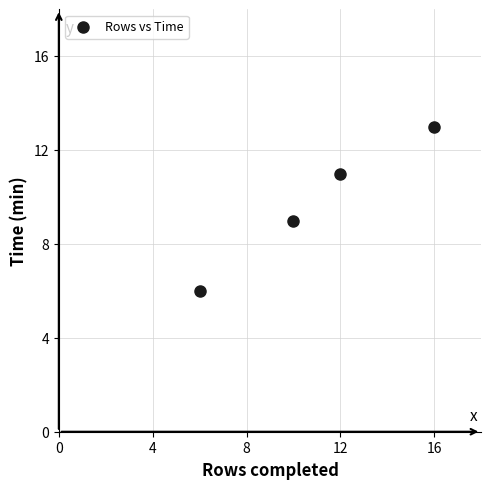

What is the average X value?

11